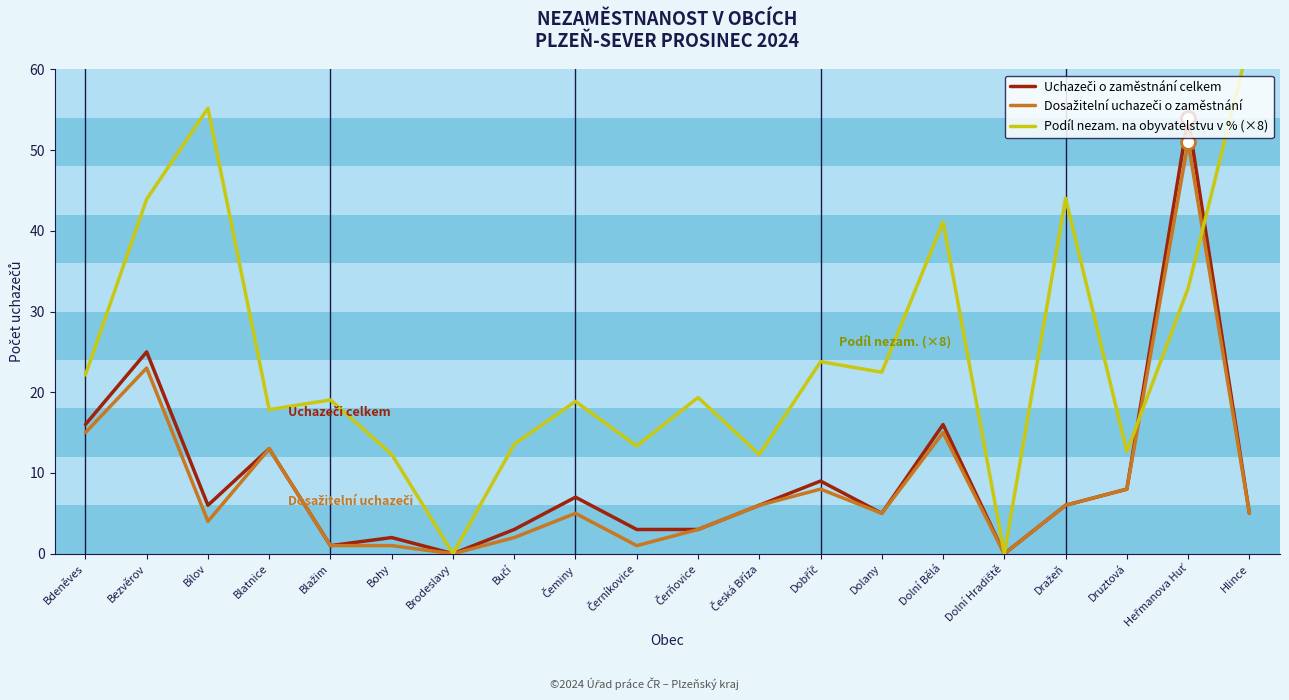

At which category is the sum across all series the highest?

Heřmanova Huť